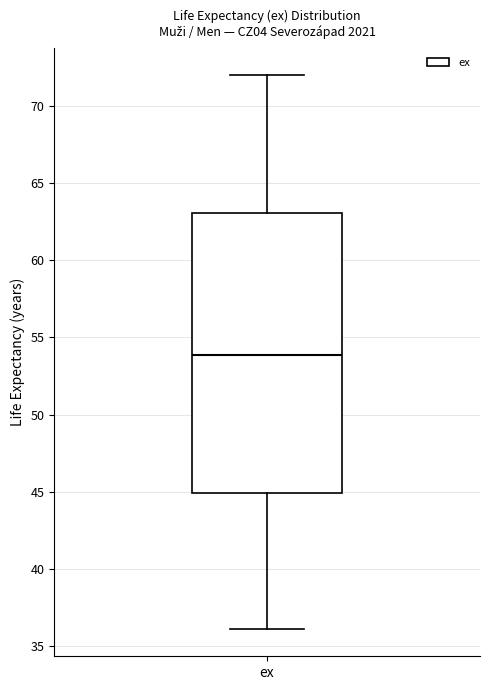

Where is the lower edge of the box for ex on the y-axis? The values are not printed on the chart, so give them approximately, as read against the axis.

45